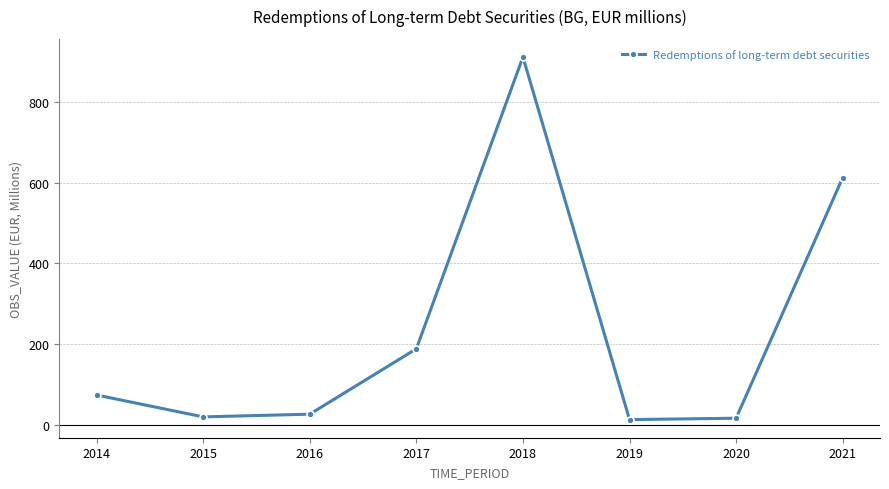

True or false: the data shows 188.2 at 2017.

True